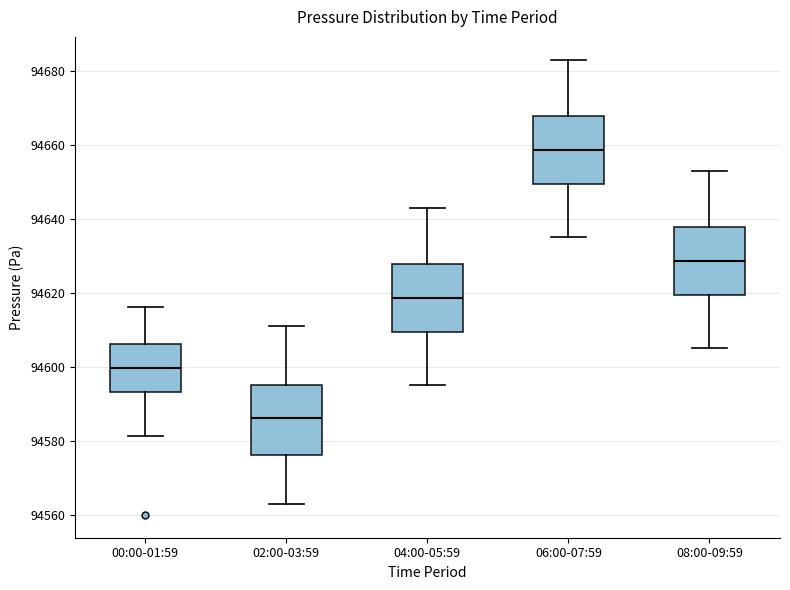

Where does the lower whisker of the box for 06:00-07:59 end on the y-axis? The values are not printed on the chart, so give them approximately, as read against the axis.

94636